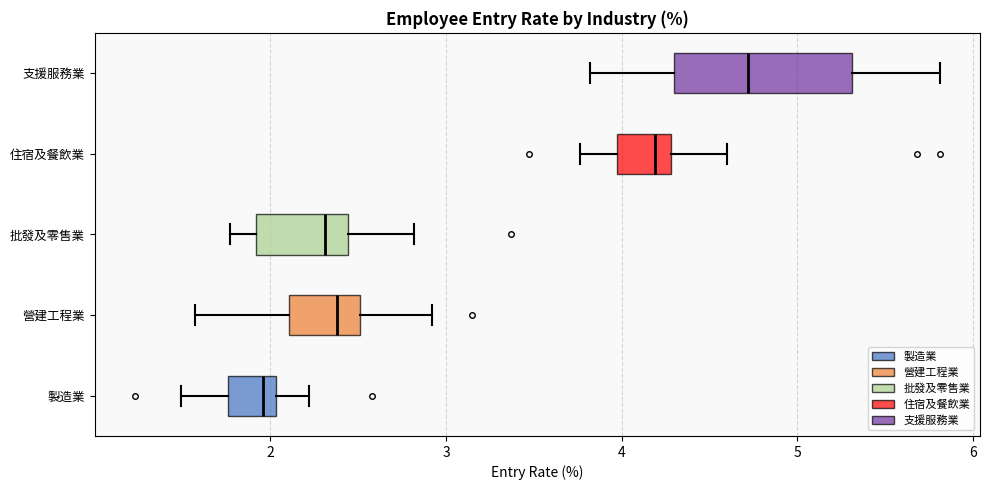

Where does the left whisker of the box for 住宿及餐飲業 end on the x-axis? The values are not printed on the chart, so give them approximately, as read against the axis.

3.8